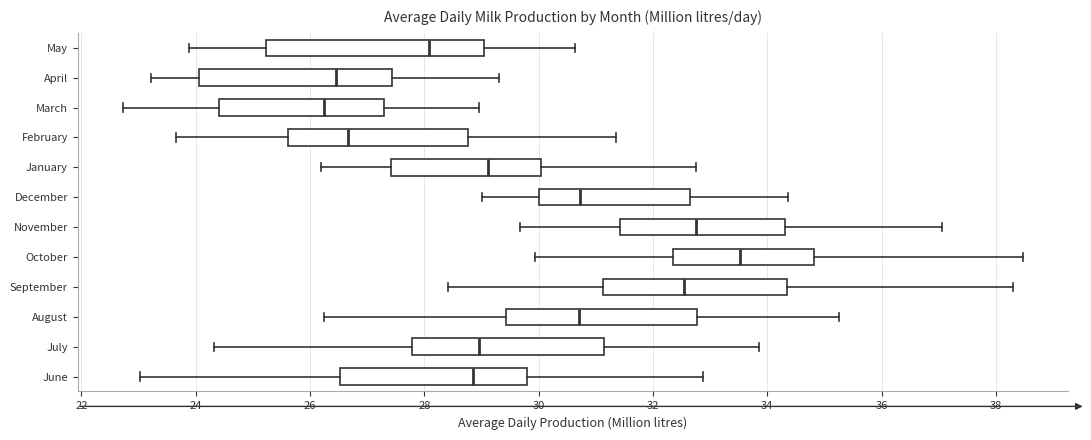

Where is the left edge of the box for November on the x-axis? The values are not printed on the chart, so give them approximately, as read against the axis.

31.4